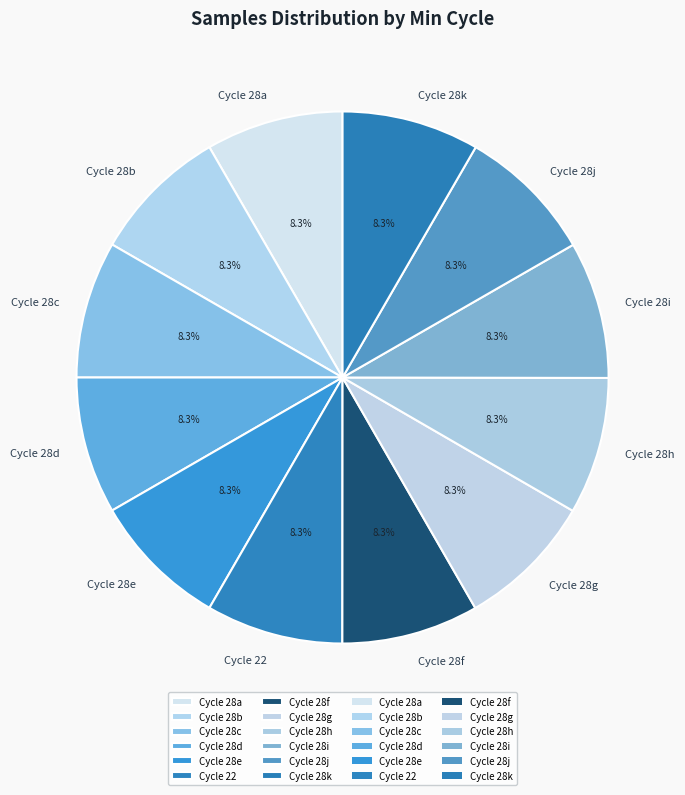

What is the ratio of the value at Cycle 28g to the value at Cycle 28f?

1.0